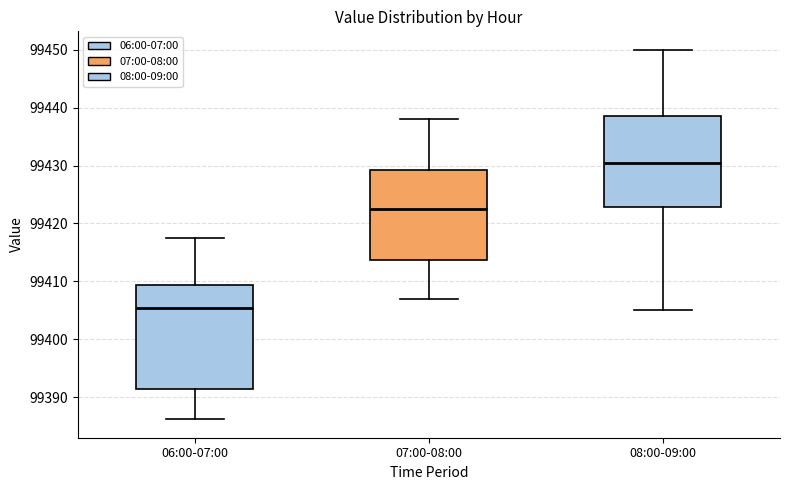

Reading left to right, read every box against the y-axis: the position of its median line, the range the box covers, and the ends of its whiskers. The values are not printed on the chart, so give them approximately, as read against the axis.

06:00-07:00: median 99405, box 99391 to 99409, whiskers 99386 to 99417
07:00-08:00: median 99422, box 99414 to 99429, whiskers 99407 to 99438
08:00-09:00: median 99430, box 99423 to 99439, whiskers 99405 to 99450